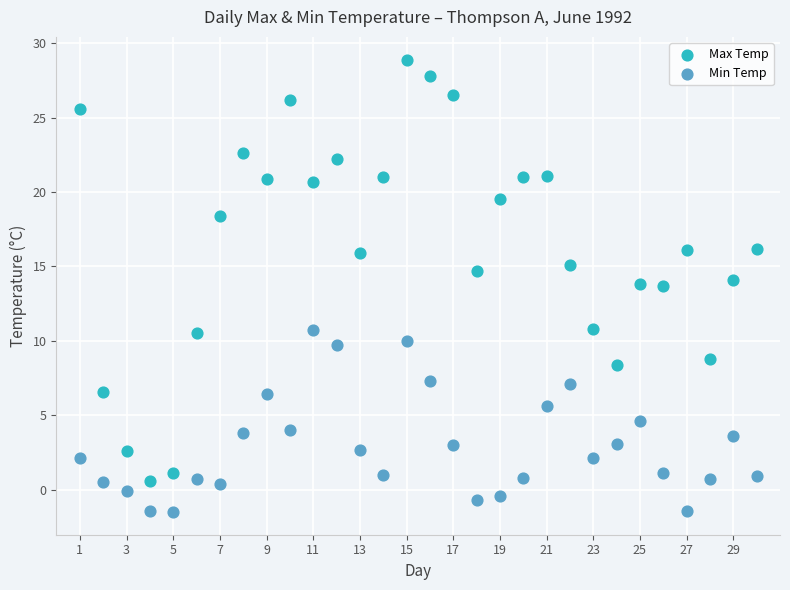

Which series contains the lowest Y value?

Min Temp